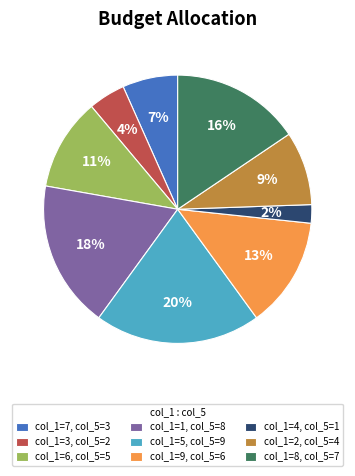

The col_1=4, col_5=1 slice represents 2% of the pie. True or false?

True